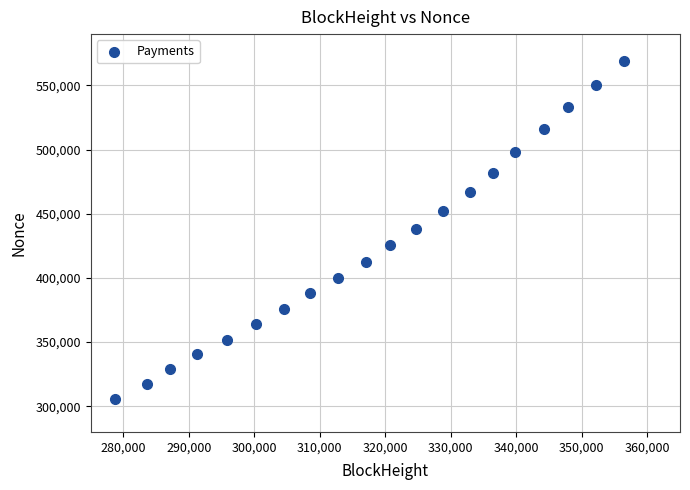

What is the range of Y values (max minus min)?

262883